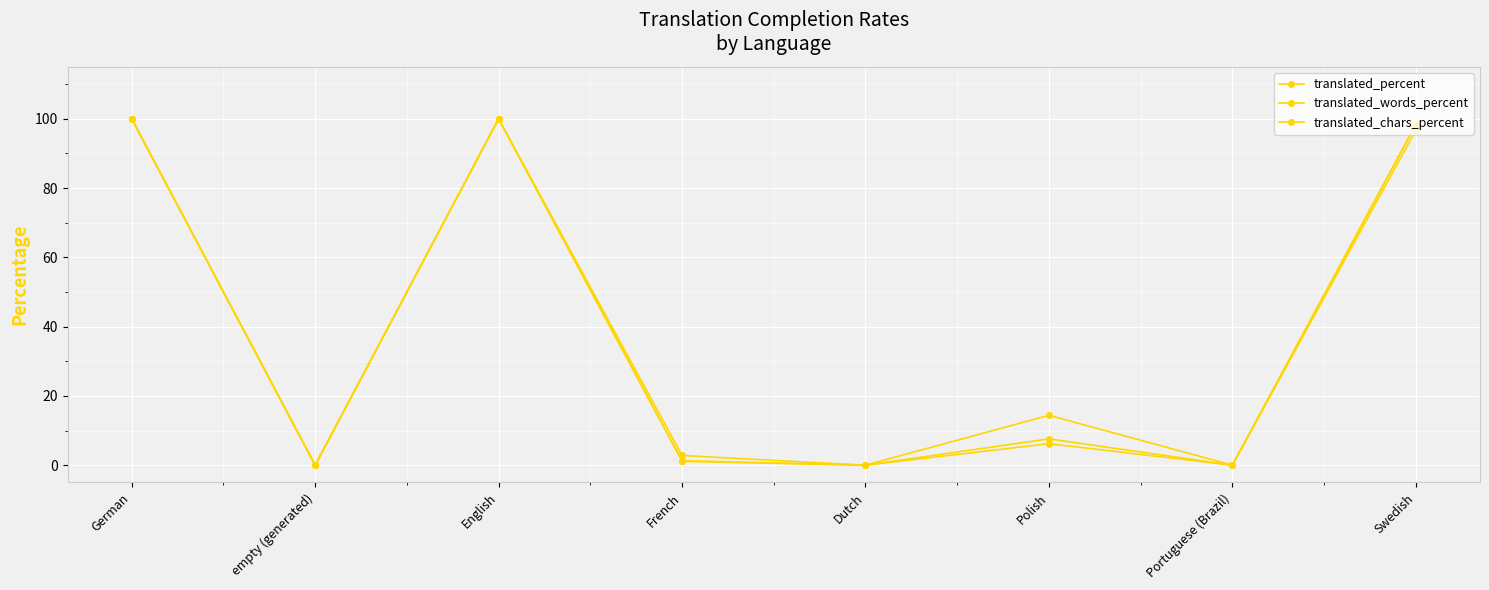

Count the number of data series in this chart.

3